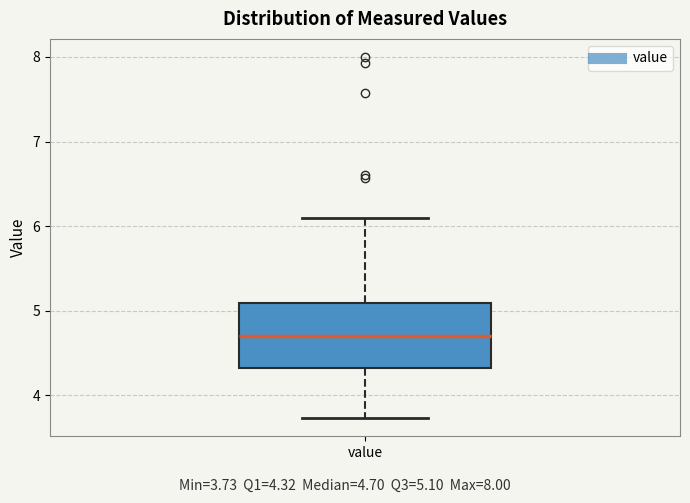

Where does the lower whisker of the box for value end on the y-axis? The values are not printed on the chart, so give them approximately, as read against the axis.

3.7